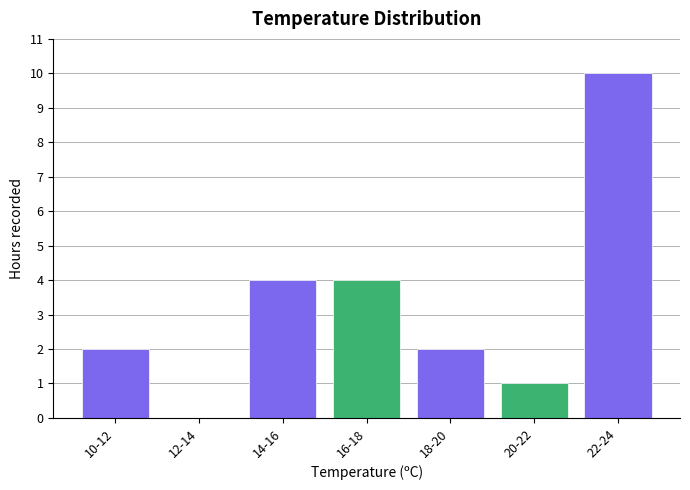

Reading left to right, list all the values displayed in this chart.

10-12=2	12-14=0	14-16=4	16-18=4	18-20=2	20-22=1	22-24=10